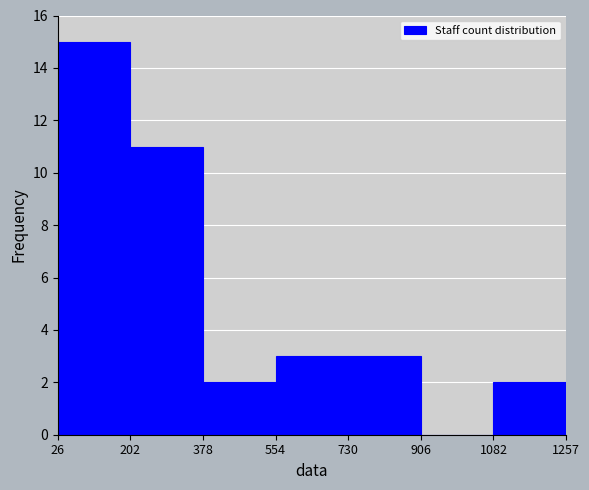

How tall is the bar that spans 26 to 202 on the x-axis? The values are not printed on the chart, so give them approximately, as read against the axis.

15